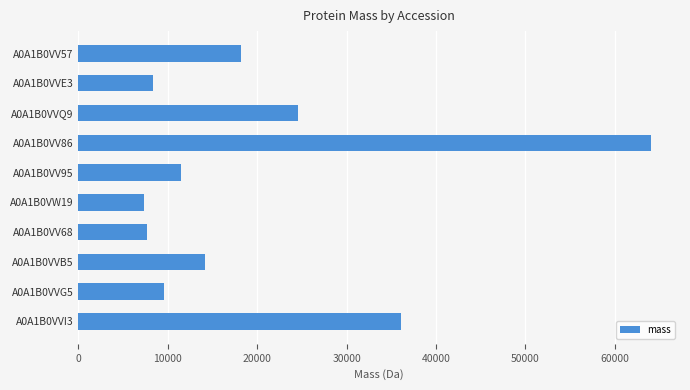

The value at A0A1B0VW19 is 7372.7. True or false?

True